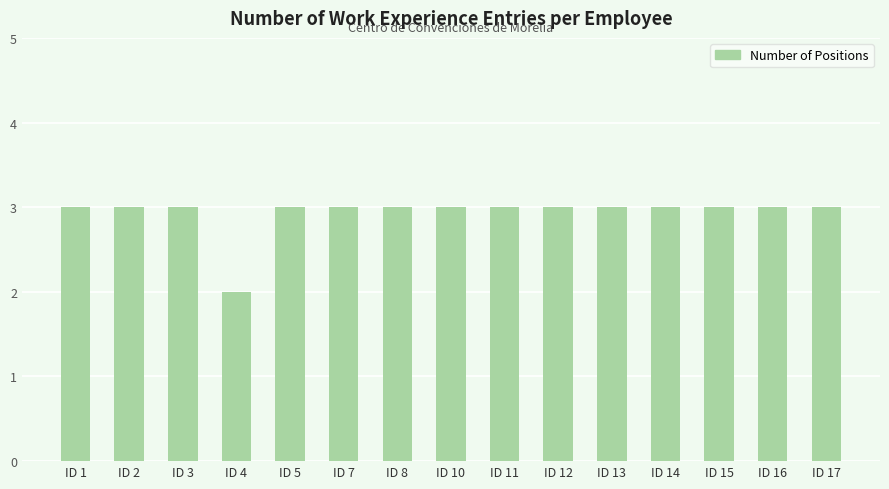

What is the sum of the values at ID 11 and ID 8?

6